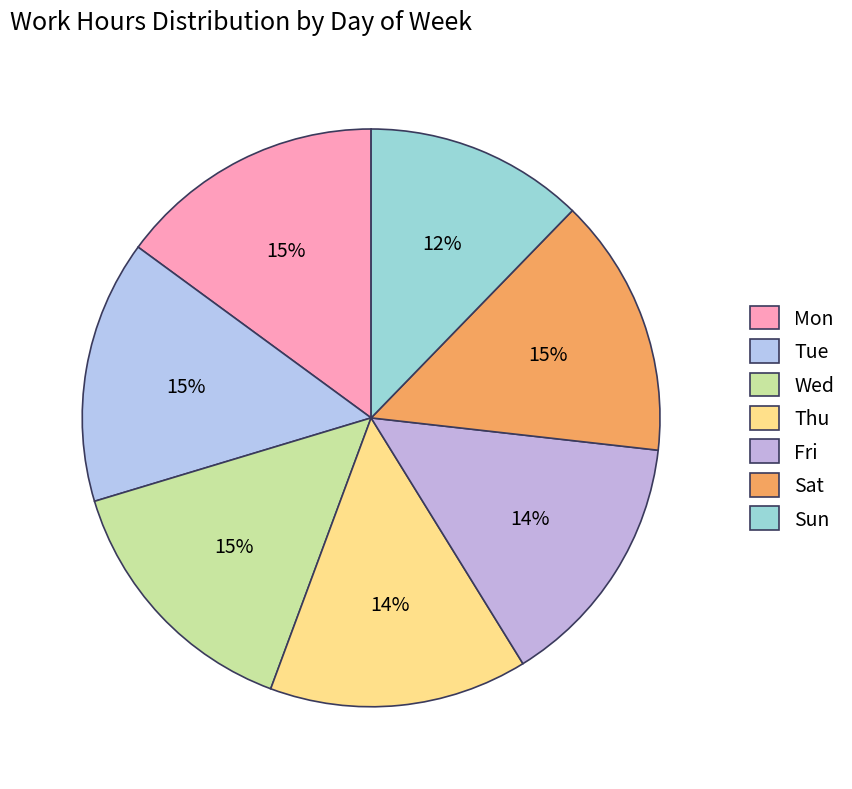

Which category has the biggest portion of the pie?

Mon